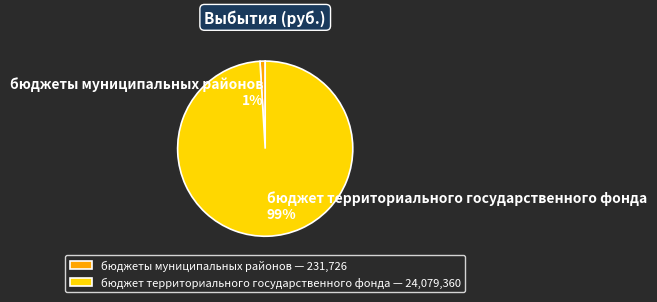

What is the smallest slice in the pie chart?

бюджеты муниципальных районов